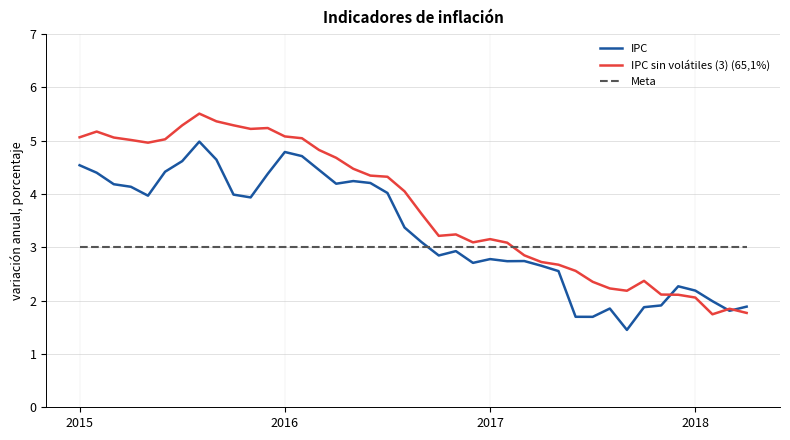

List the series in order of their overall mean, highest first.

IPC sin volátiles (3) (65,1%), IPC, Meta